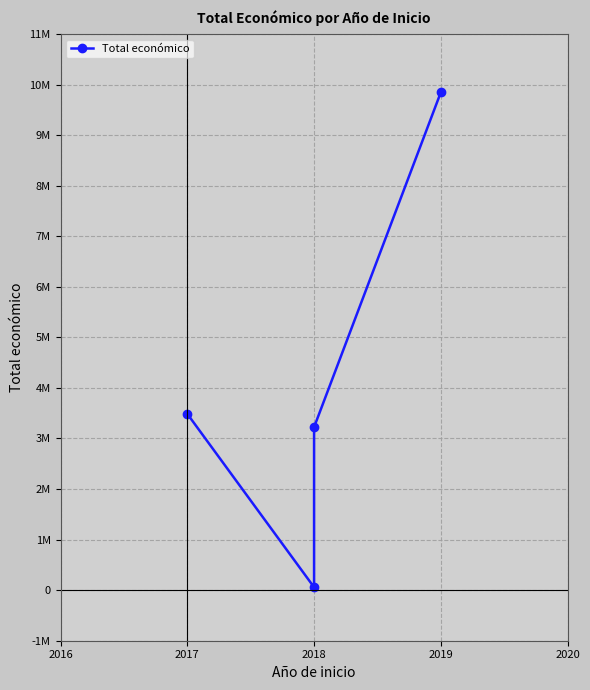

Count the number of data series in this chart.

1